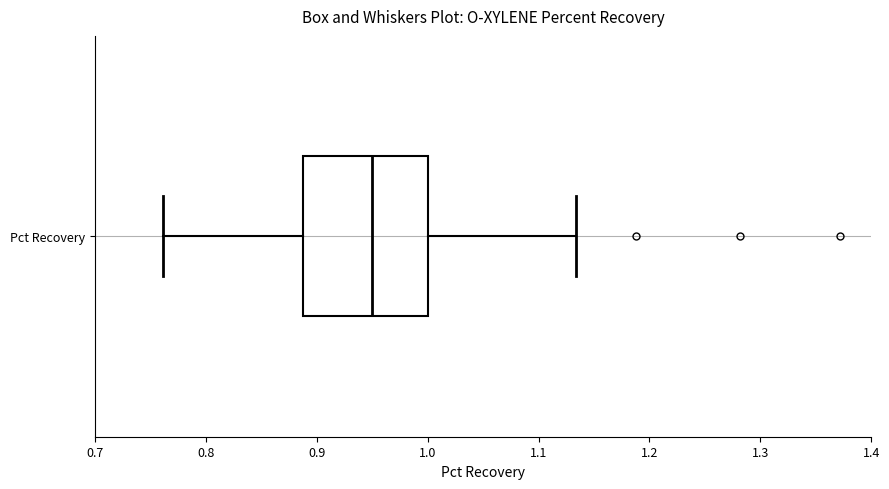

Transcribe this box plot: give where the median line is, the range the box spans, and where the two whiskers end, as read against the x-axis. The values are not printed on the chart, so give them approximately, as read against the axis.

median 0.95, box 0.89 to 1.00, whiskers 0.76 to 1.13